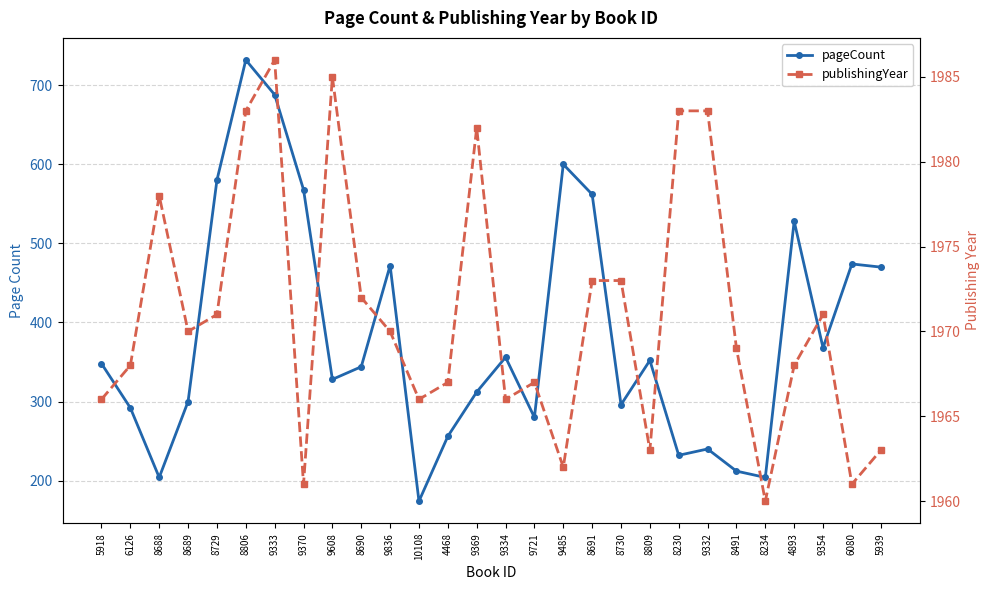

Reading right to left, what are all the values shown in this chart?

pageCount: 470	474	368	528	204	212	240	232	352	296	562	600	280	356	312	256	174	472	344	328	568	688	732	580	300	204	292	348
publishingYear: 1963	1961	1971	1968	1960	1969	1983	1983	1963	1973	1973	1962	1967	1966	1982	1967	1966	1970	1972	1985	1961	1986	1983	1971	1970	1978	1968	1966